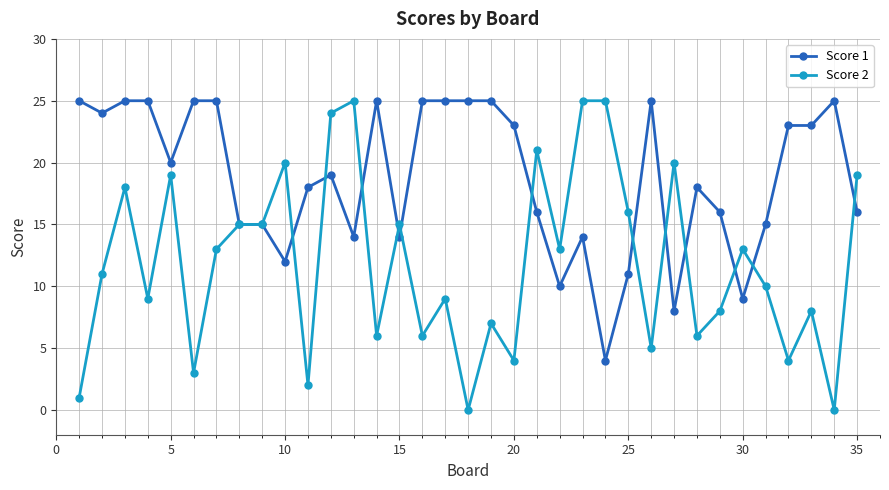

Which series has the widest spread of values?

Score 2